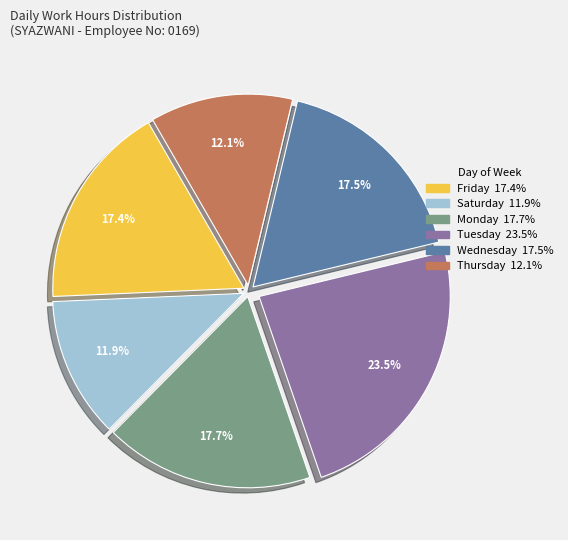

Is there a majority slice in this chart?

No